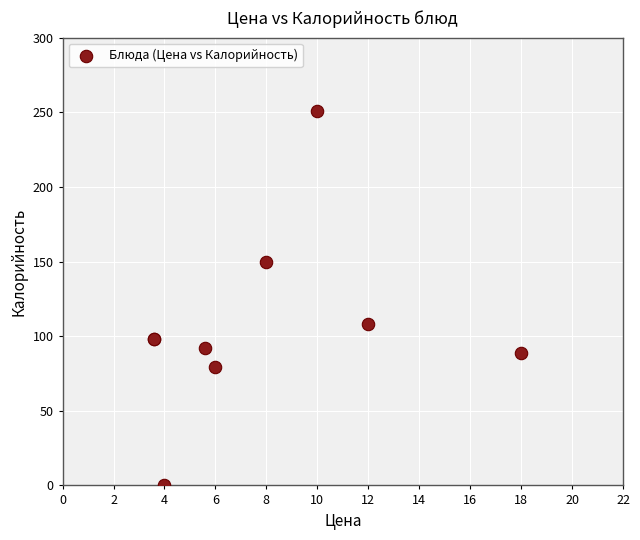

What Y value in the scatter plot is closest to 125?

108.0